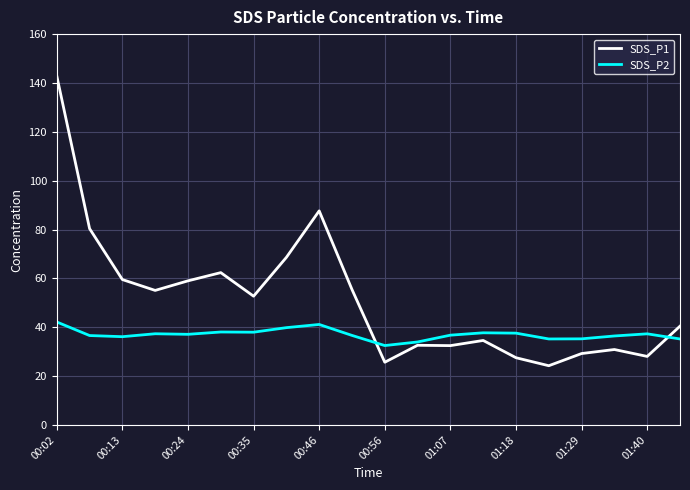

What is the difference between the maximum and second lowest values in the SDS_P1 series?

117.2